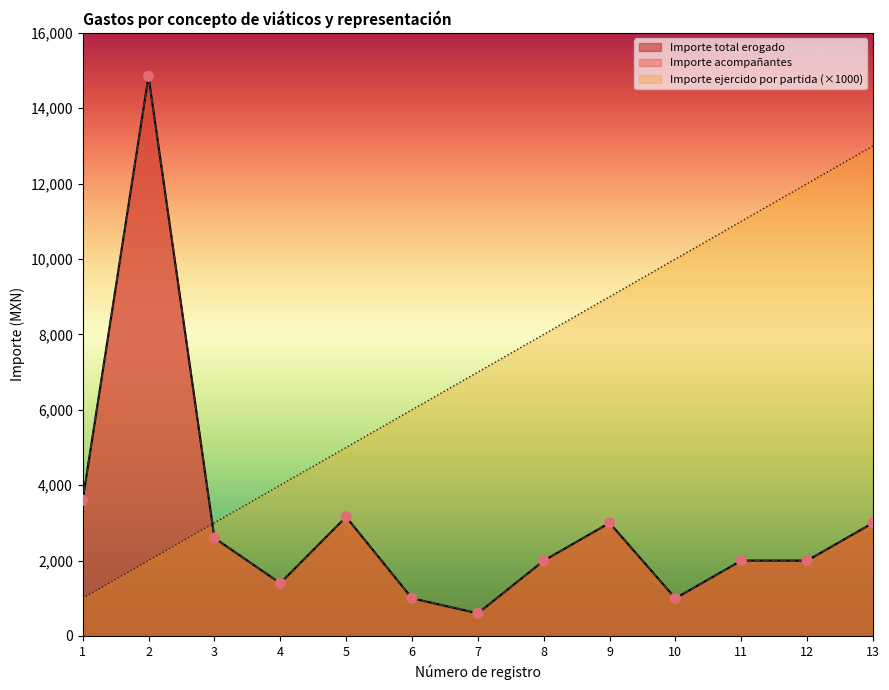

Which series contains the lowest Y value?

Importe total erogado